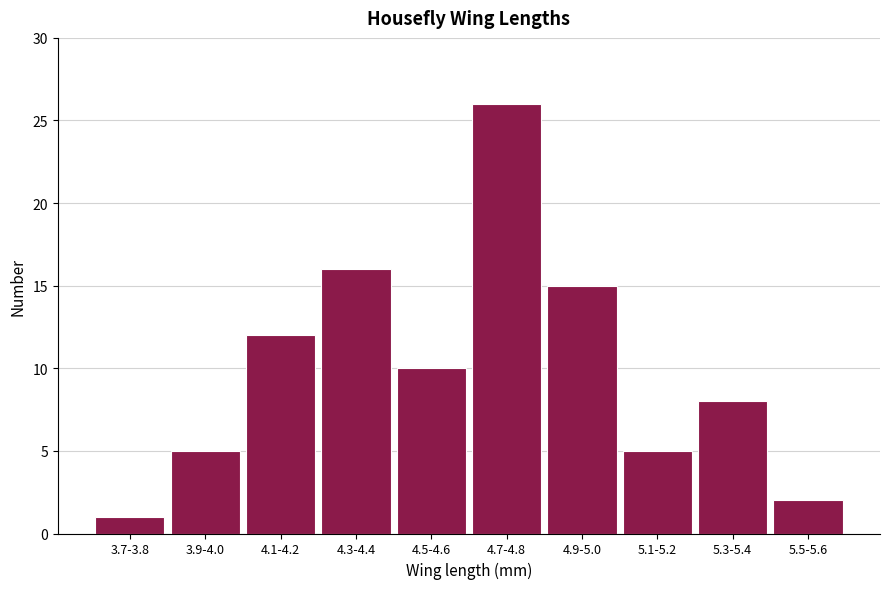

Reading right to left, what are all the values shown in this chart?

5.5-5.6=2	5.3-5.4=8	5.1-5.2=5	4.9-5.0=15	4.7-4.8=26	4.5-4.6=10	4.3-4.4=16	4.1-4.2=12	3.9-4.0=5	3.7-3.8=1